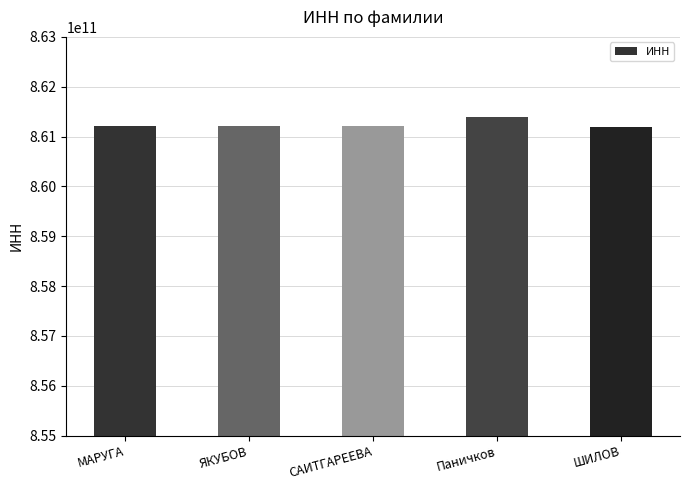

Count the number of categories in the chart.

5